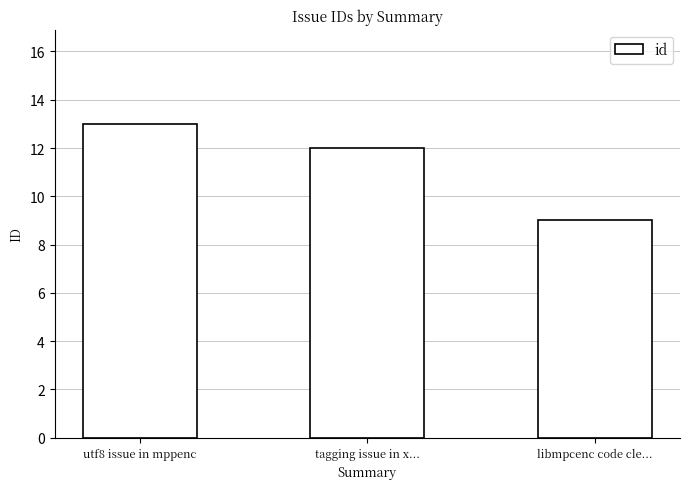

Reading left to right, transcribe all the data shown in this chart.

utf8 issue in mppenc=13	tagging issue in x...=12	libmpcenc code cle...=9